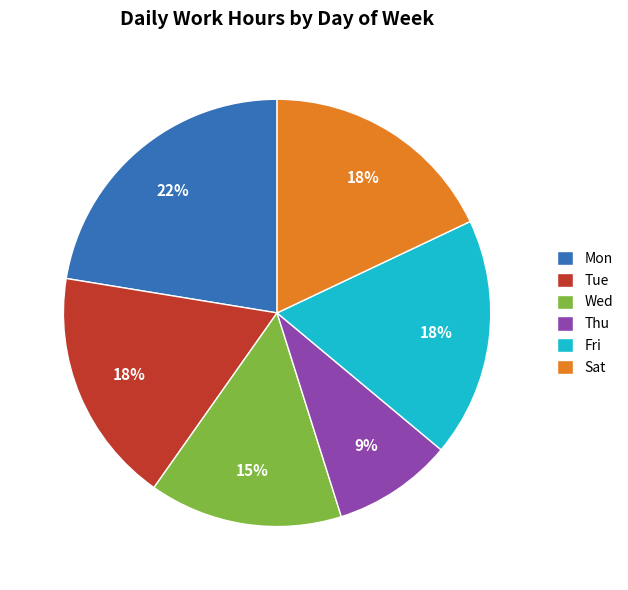

Does any single category account for the majority?

No